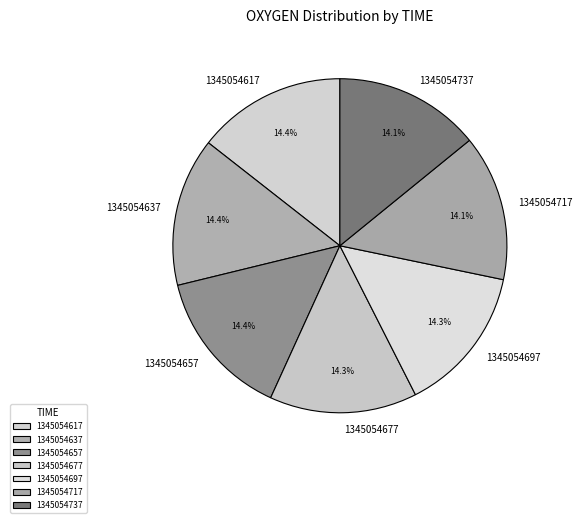

Is the sum of 1345054737 and 1345054657 greater than half?

No